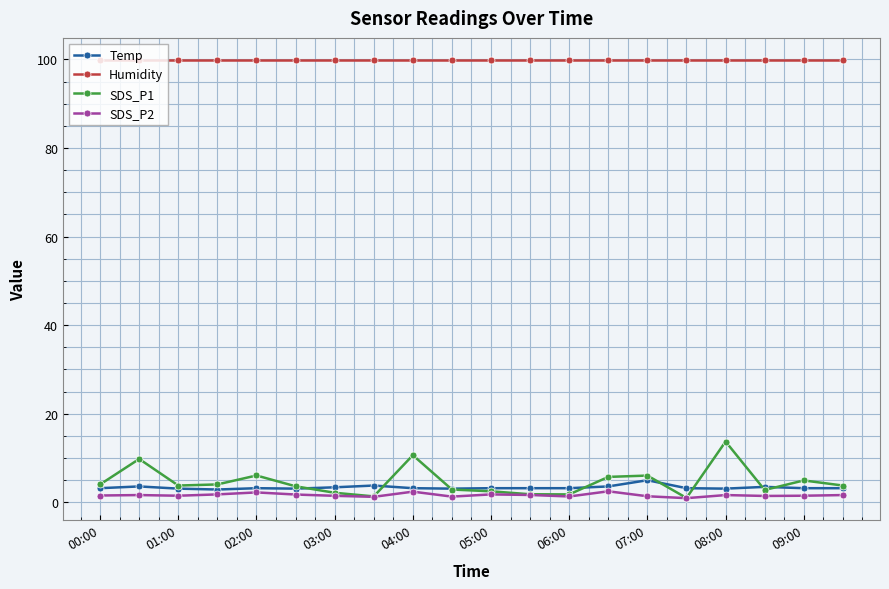

What is the greatest value displayed?

99.9